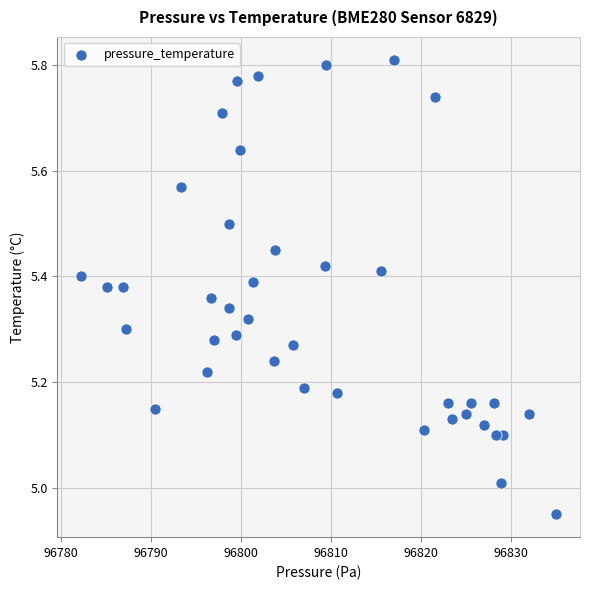

What is the range of Y values (max minus min)?

0.9